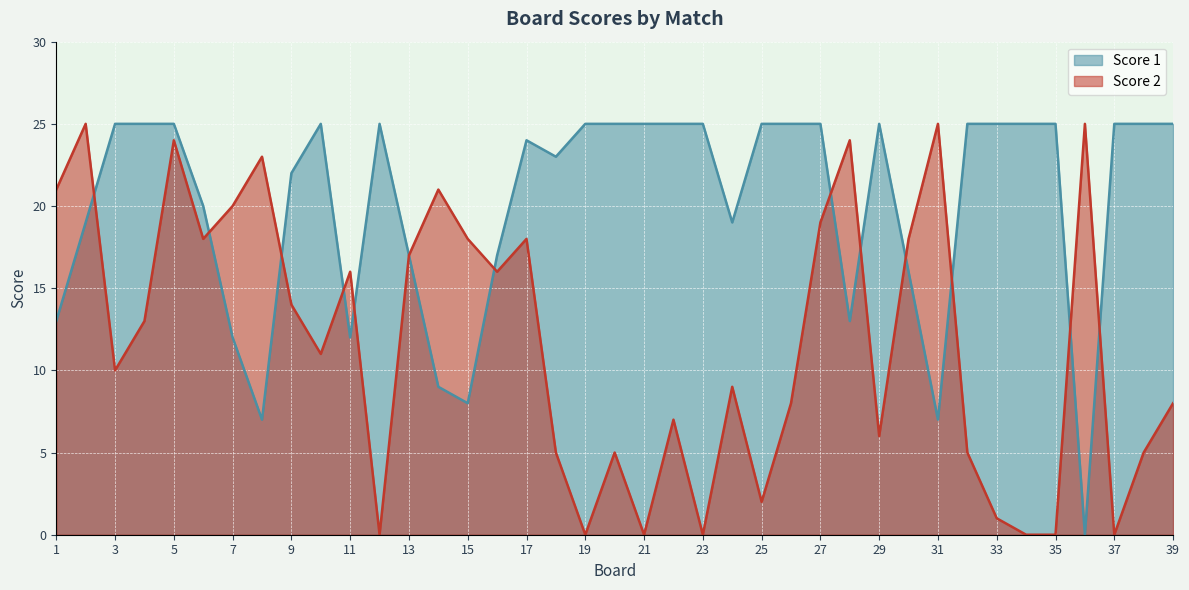

Which series has the largest total across all categories?

Score 1